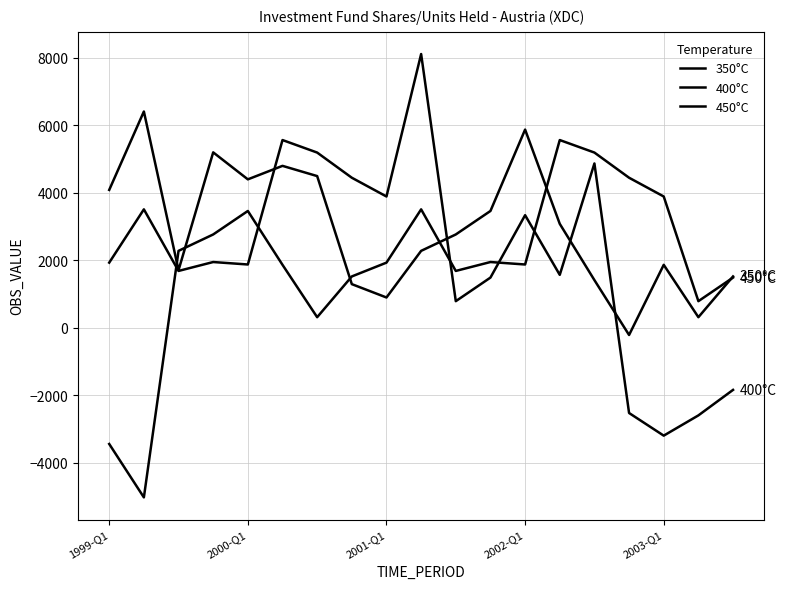

How many intersections are there between 450°C and 400°C?

5